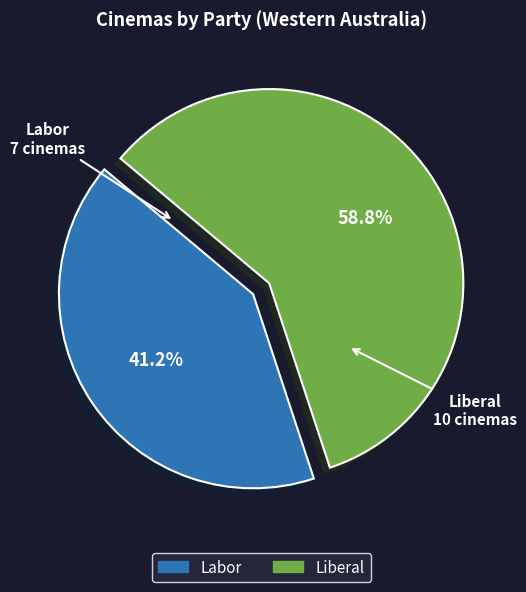

Between Liberal and Labor, which is larger?

Liberal